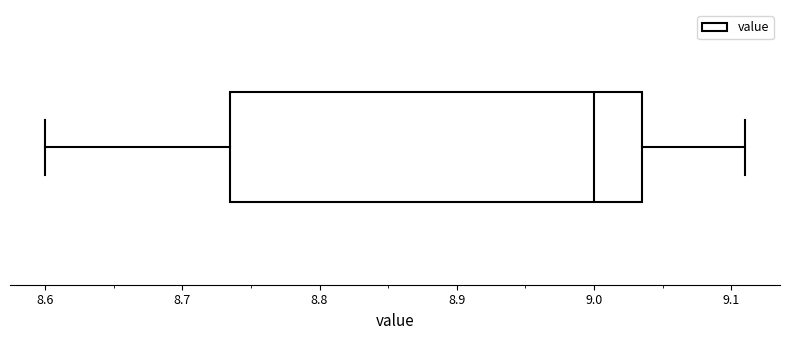

Read this box plot against the x-axis: the position of the median line, the range covered by the box, and the ends of both whiskers. The values are not printed on the chart, so give them approximately, as read against the axis.

median 9.00, box 8.74 to 9.04, whiskers 8.60 to 9.11